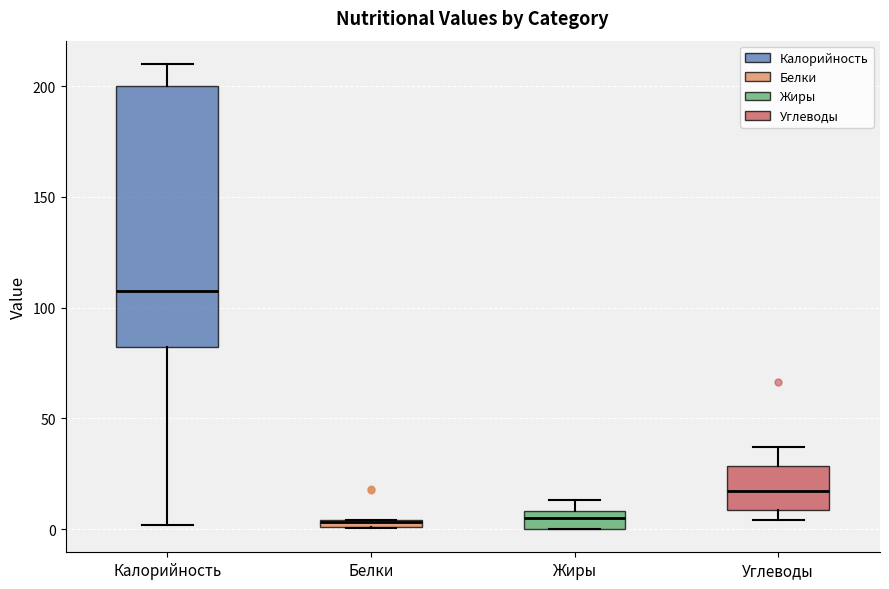

Where does the upper whisker of the box for Калорийность end on the y-axis? The values are not printed on the chart, so give them approximately, as read against the axis.

210